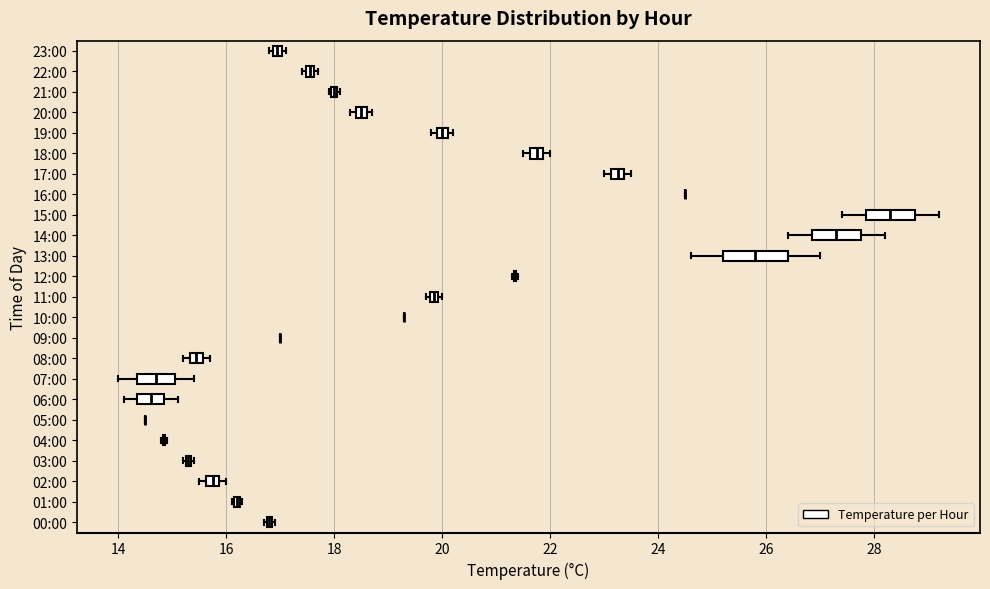

Which box is the widest, from its left edge to its right edge?

13:00